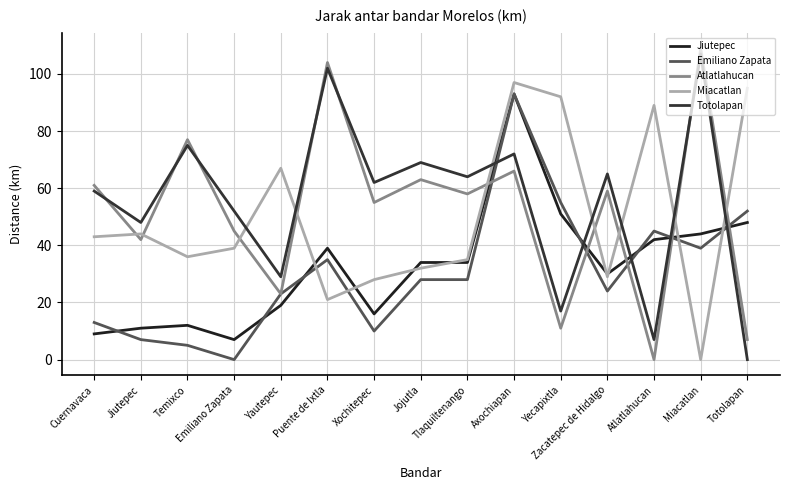

The value of Totolapan at Jiutepec is 48. True or false?

True